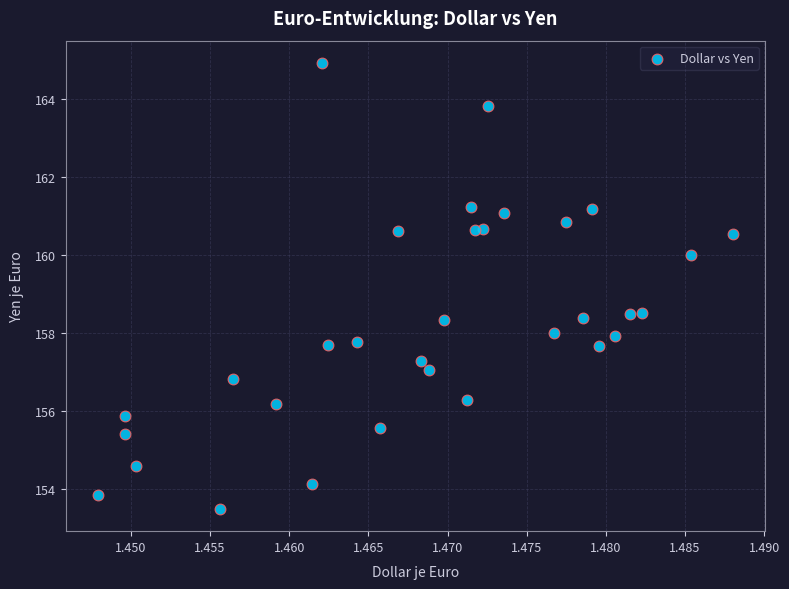

What is the range of Y values (max minus min)?

11.4